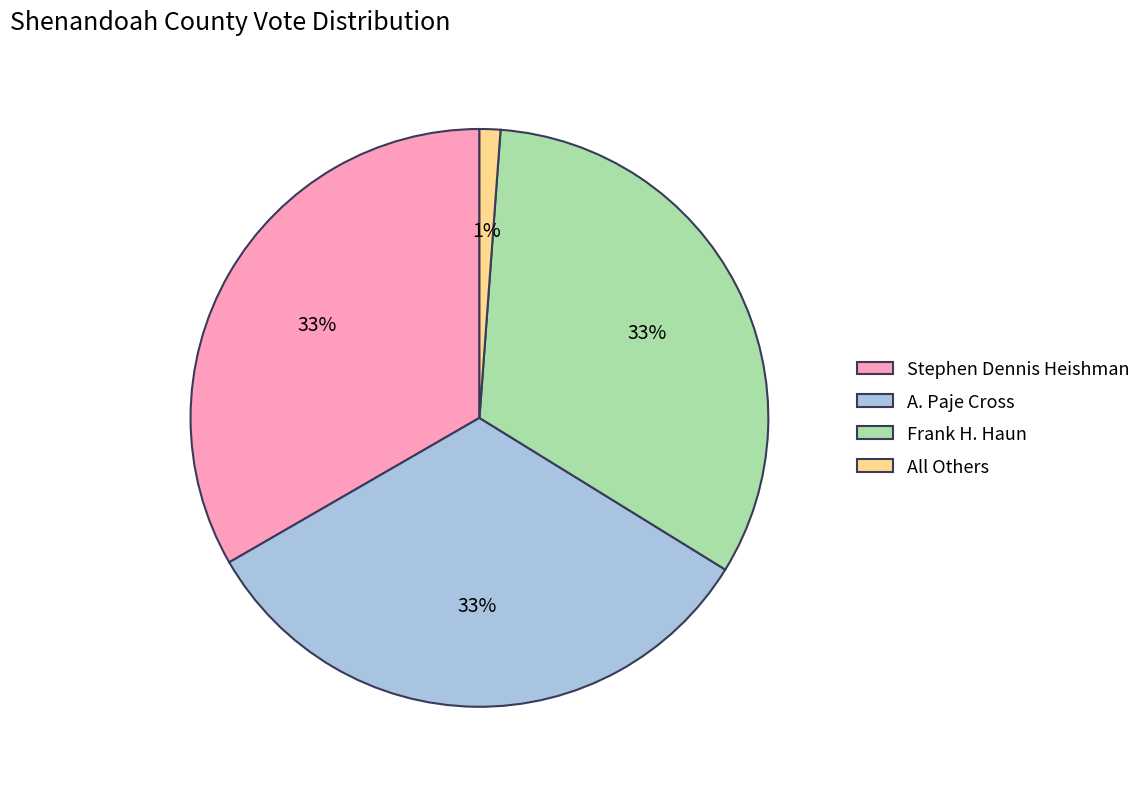

What is the ratio of the value at Stephen Dennis Heishman to the value at A. Paje Cross?

1.0